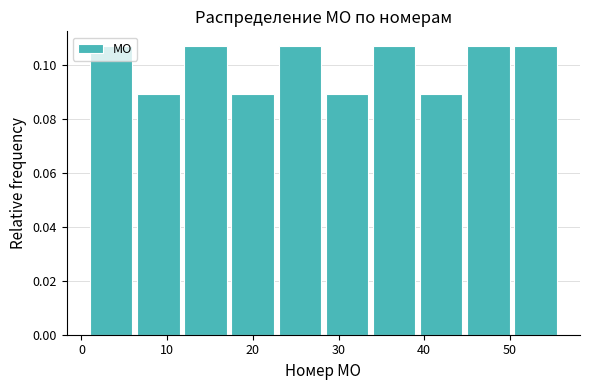

How tall is the bar that spans 1.0 to 6.5 on the x-axis? Neither the bar edges nor the heights are printed on the chart, so give them approximately, as read against the axes.

0.108